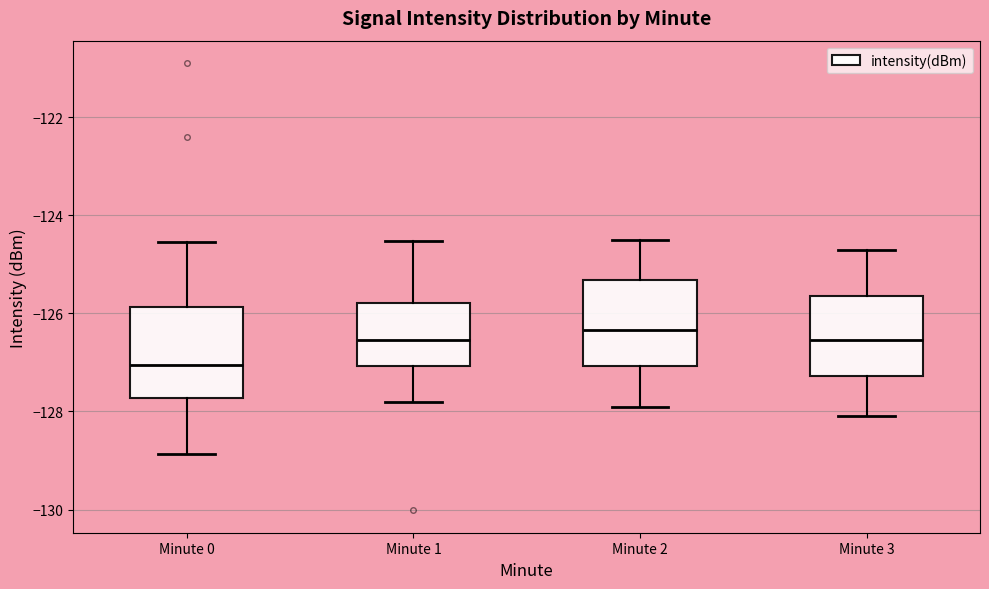

Which box has the highest median line?

Minute 2